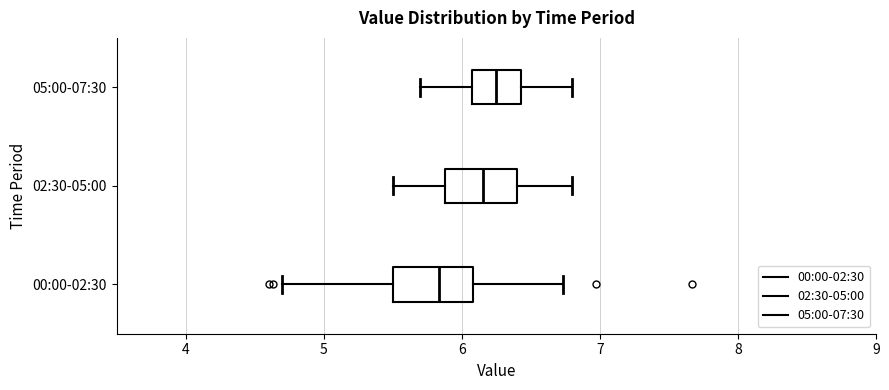

Where is the right edge of the box for 02:30-05:00 on the x-axis? The values are not printed on the chart, so give them approximately, as read against the axis.

6.4